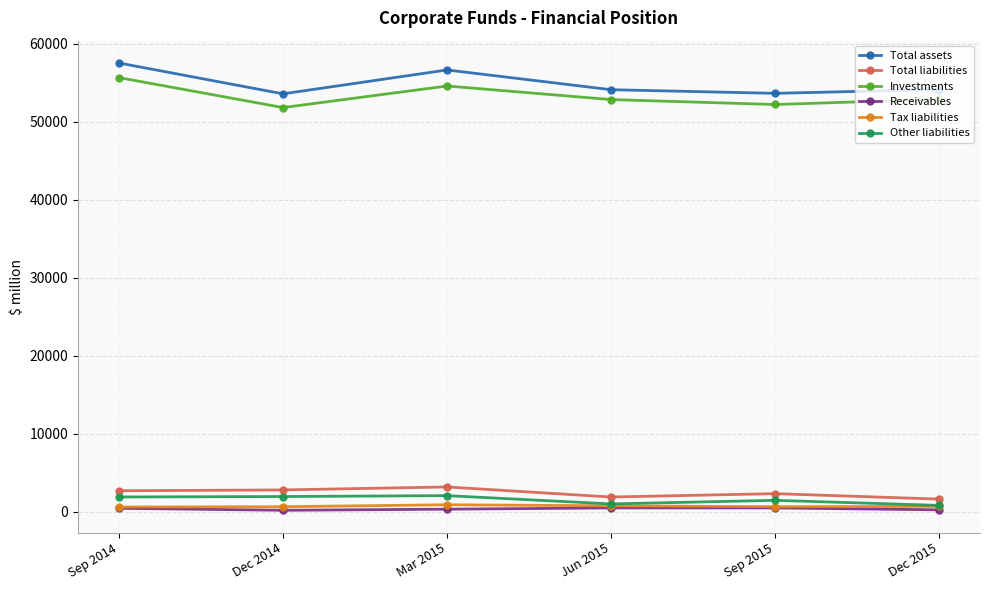

Count the number of categories in the chart.

6